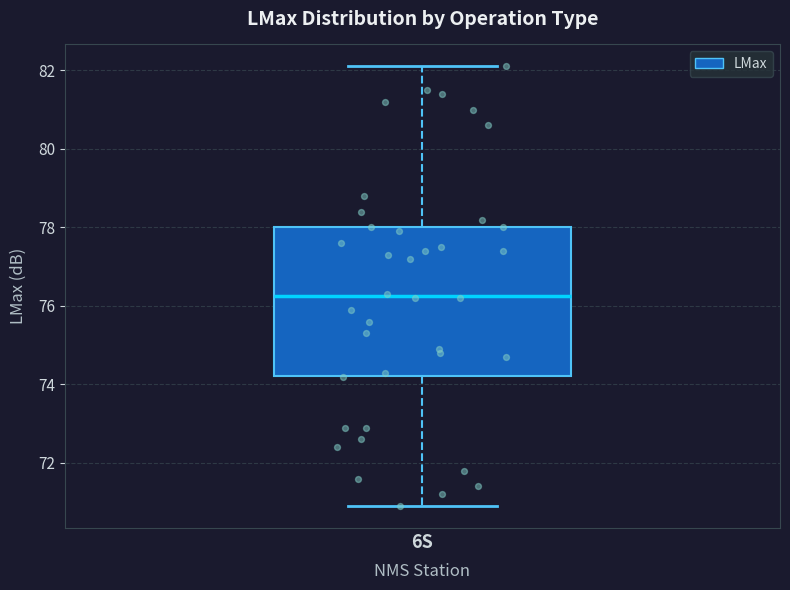

Where does the lower whisker of the box for 6S end on the y-axis? The values are not printed on the chart, so give them approximately, as read against the axis.

71.0